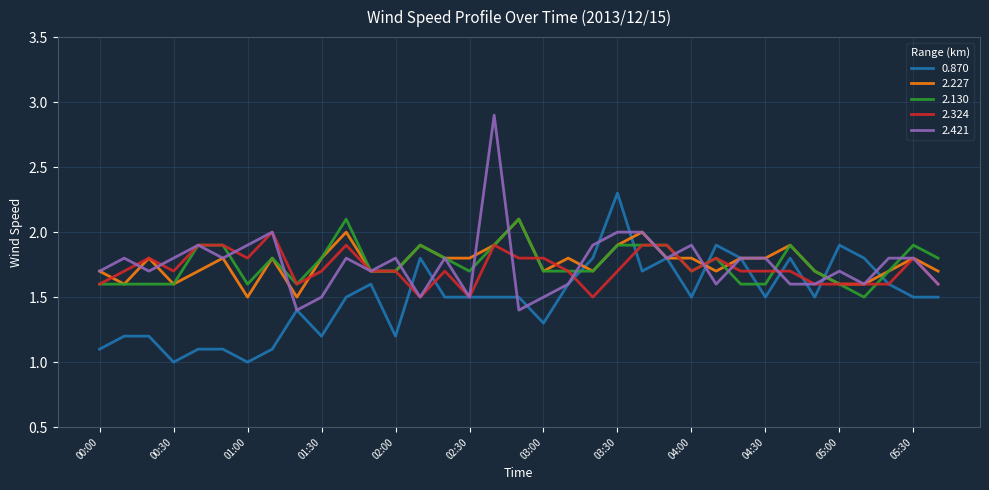

Which series has the largest range (max minus min)?

2.421